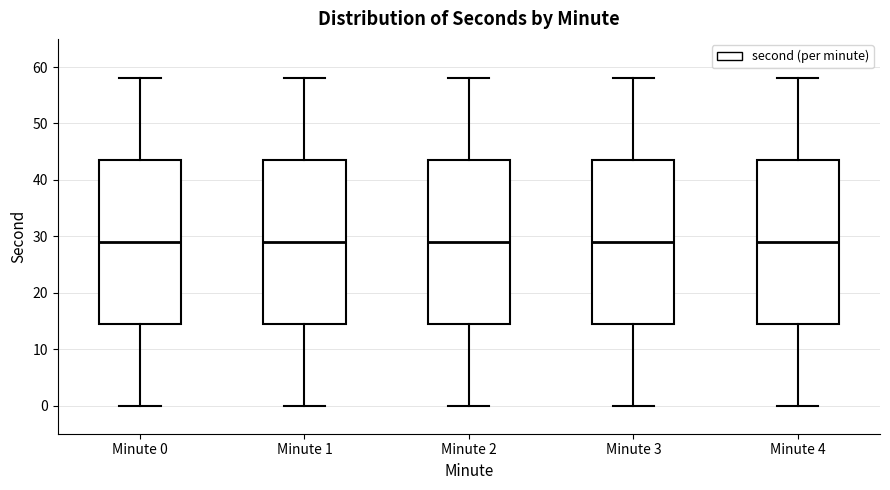

Reading left to right, transcribe this box plot: for each box, give where its median line is, the range the box spans, and where its two whiskers end, as read against the y-axis. The values are not printed on the chart, so give them approximately, as read against the axis.

Minute 0: median 29, box 15 to 44, whiskers 0 to 58
Minute 1: median 29, box 15 to 44, whiskers 0 to 58
Minute 2: median 29, box 15 to 44, whiskers 0 to 58
Minute 3: median 29, box 15 to 44, whiskers 0 to 58
Minute 4: median 29, box 15 to 44, whiskers 0 to 58